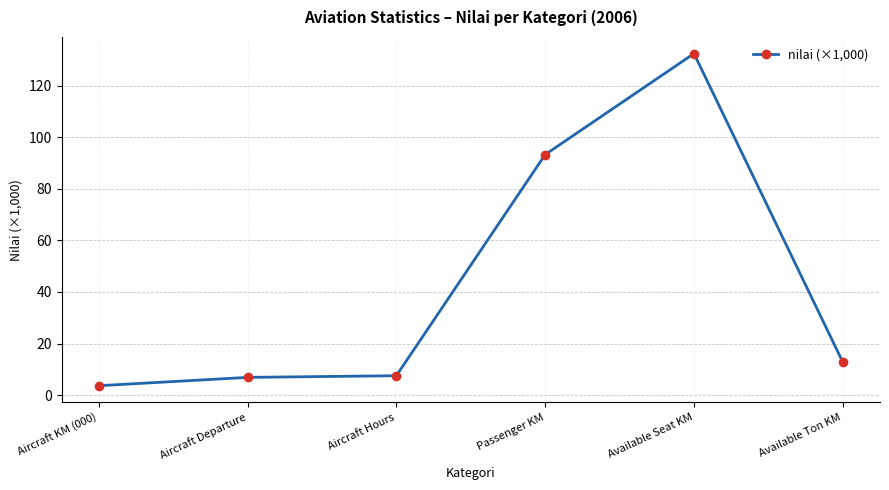

What value does the data have at Available Ton KM?

12.8